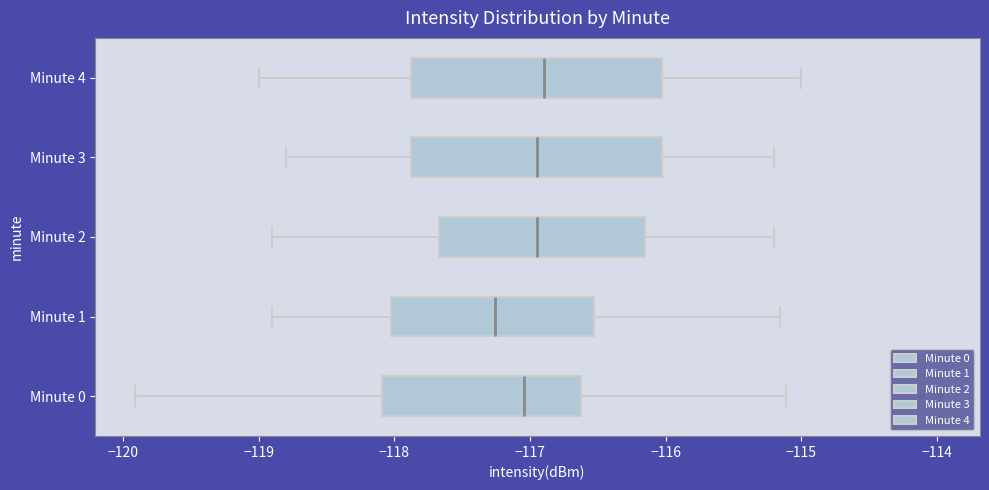

Reading bottom to top, read every box against the x-axis: the position of its median line, the range the box covers, and the ends of its whiskers. The values are not printed on the chart, so give them approximately, as read against the axis.

Minute 0: median -117.0, box -118.1 to -116.6, whiskers -119.9 to -115.1
Minute 1: median -117.3, box -118.0 to -116.5, whiskers -118.9 to -115.2
Minute 2: median -116.9, box -117.7 to -116.1, whiskers -118.9 to -115.2
Minute 3: median -116.9, box -117.9 to -116.0, whiskers -118.8 to -115.2
Minute 4: median -116.9, box -117.9 to -116.0, whiskers -119.0 to -115.0